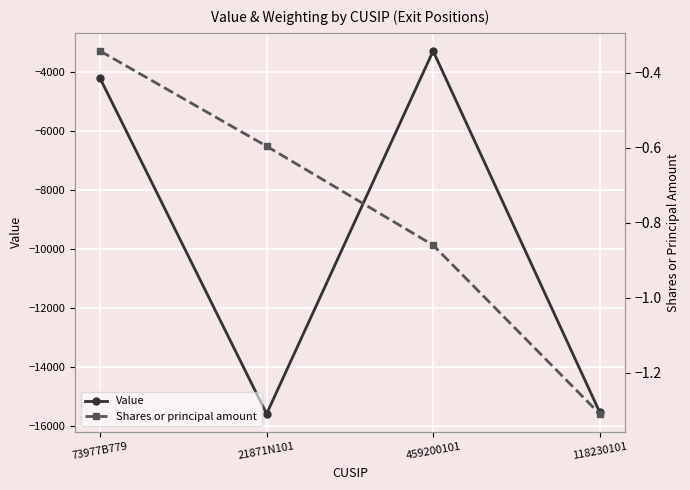

What is the difference between the maximum and second lowest values in the Value series?

12235